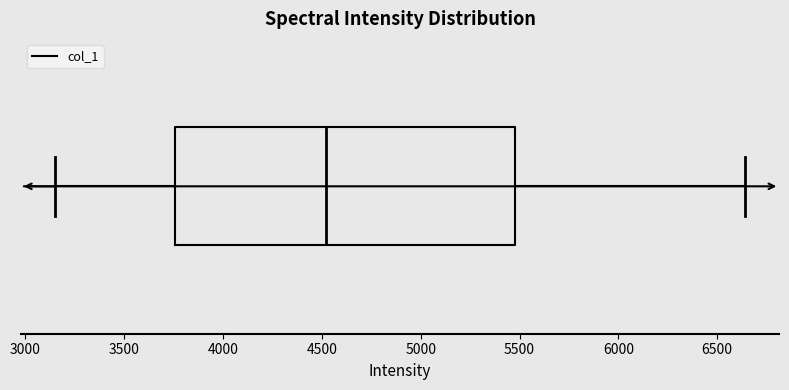

Read this box plot against the x-axis: the position of the median line, the range covered by the box, and the ends of both whiskers. The values are not printed on the chart, so give them approximately, as read against the axis.

median 4500, box 3750 to 5500, whiskers 3150 to 6650